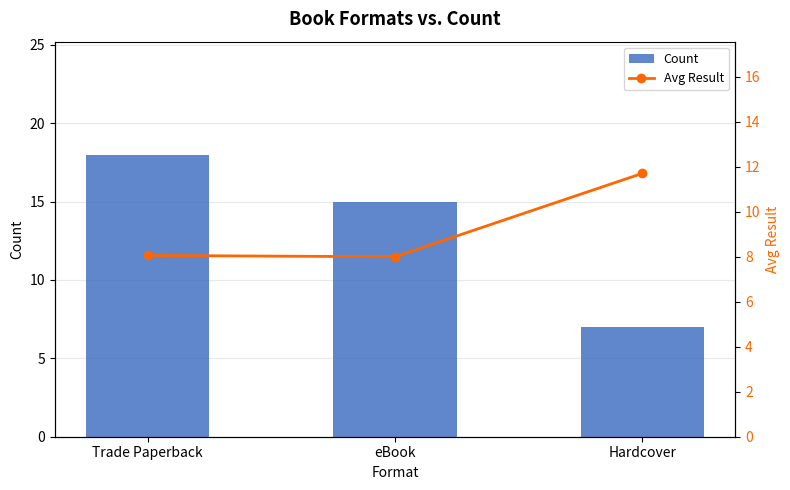

What is the label of the 3rd bar from the right?

Trade Paperback